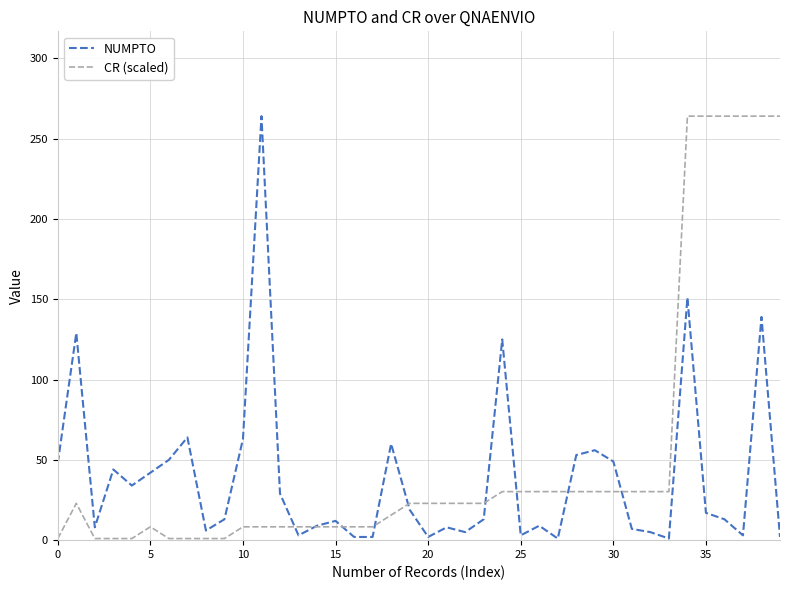

Which series has the largest total across all categories?

CR (scaled)